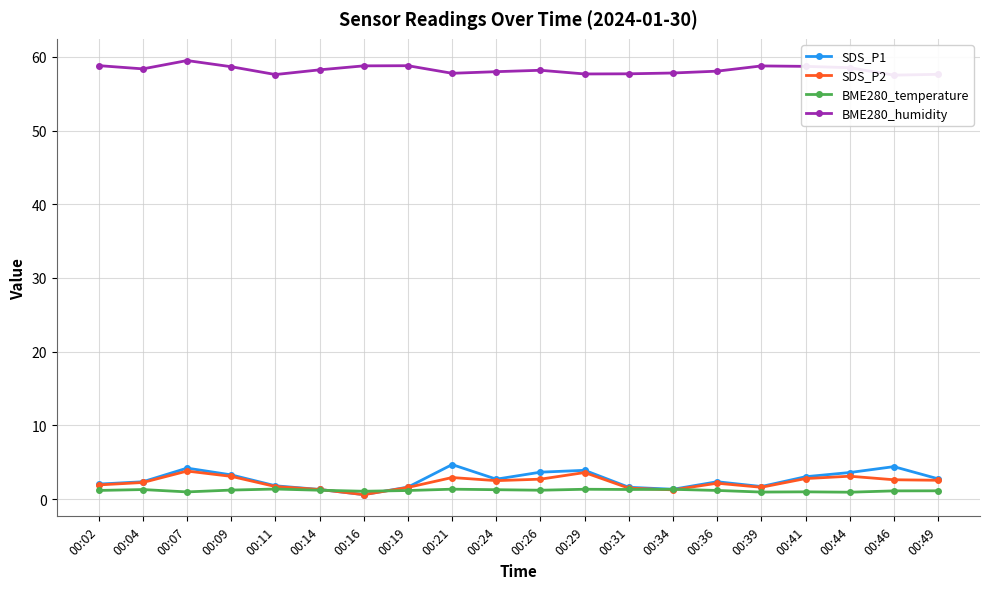

Which series has the largest total across all categories?

BME280_humidity